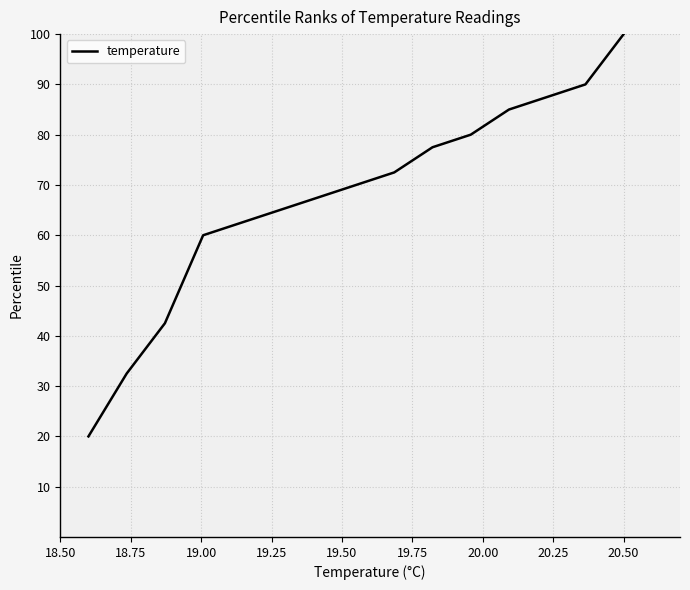

What is the difference between the maximum and minimum values?

80.0